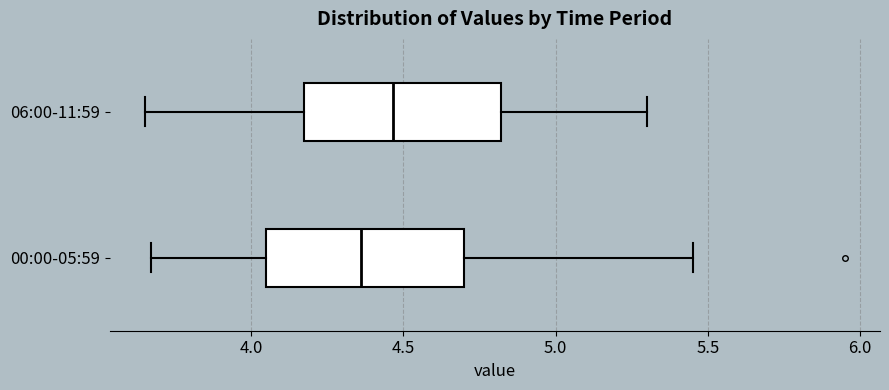

Which box has the furthest to the left median line?

00:00-05:59